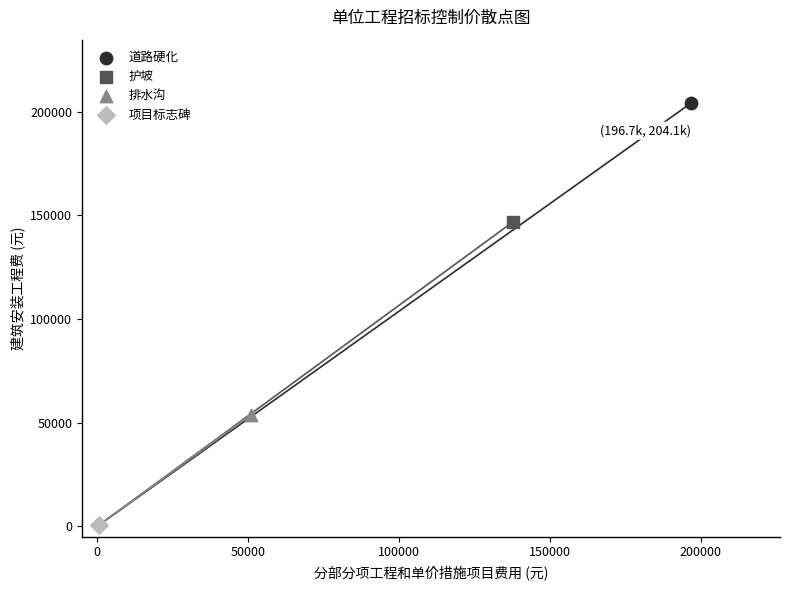

What are all the series names shown in the legend?

道路硬化, 护坡, 排水沟, 项目标志碑